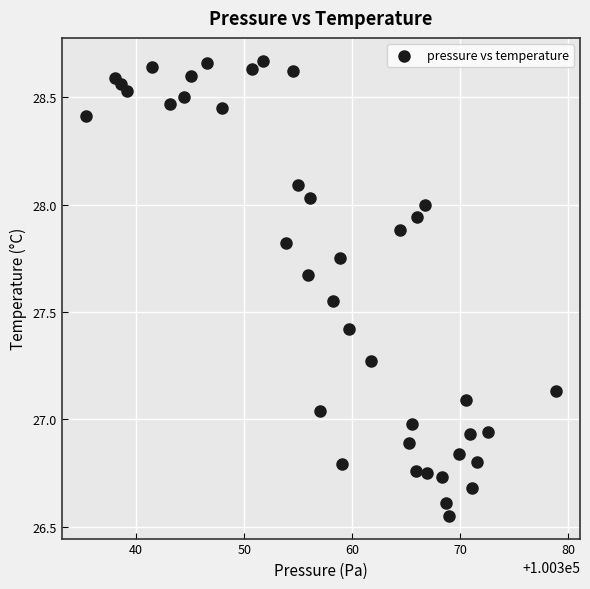

What is the range of Y values (max minus min)?

2.1